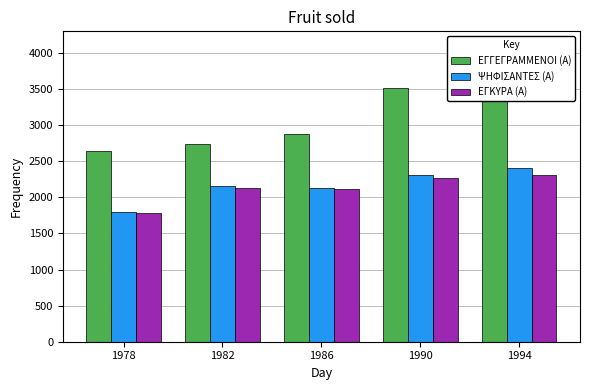

Reading left to right, transcribe all the data shown in this chart.

ΕΓΓΕΓΡΑΜΜΕΝΟΙ (Α): 2638	2745	2883	3509	3583
ΨΗΦΙΣΑΝΤΕΣ (Α): 1794	2156	2128	2310	2403
ΕΓΚΥΡΑ (Α): 1777	2127	2109	2262	2316